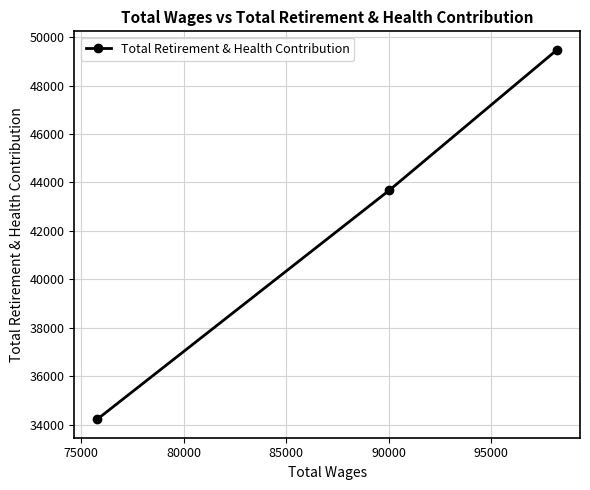

What is the maximum value shown in the chart?

49473